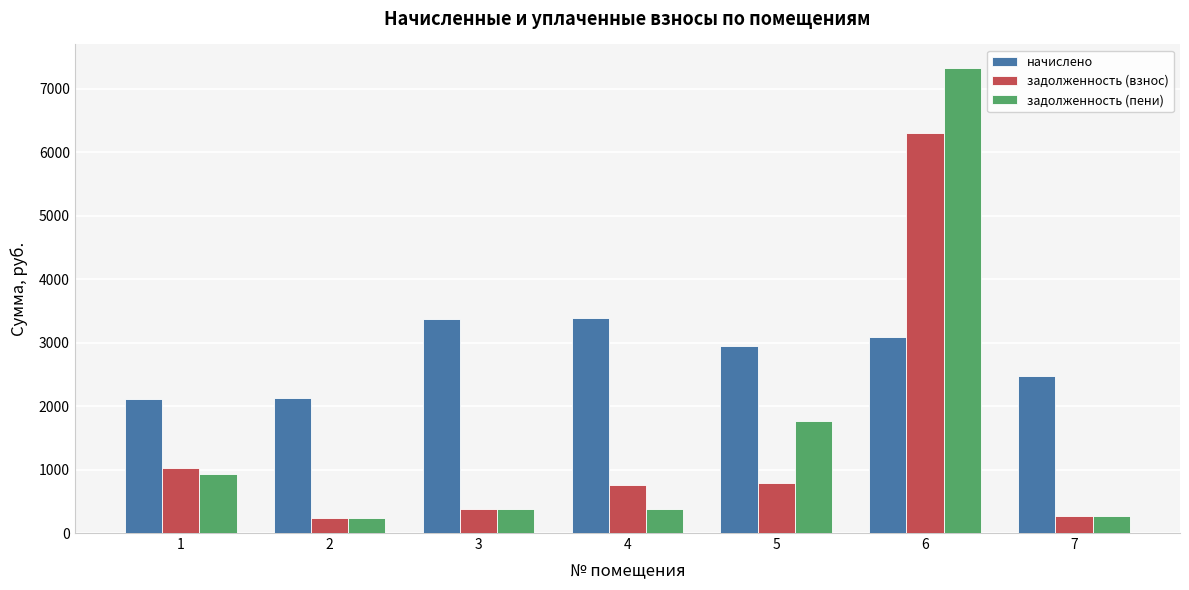

What are all the series names shown in the legend?

начислено, задолженность (взнос), задолженность (пени)